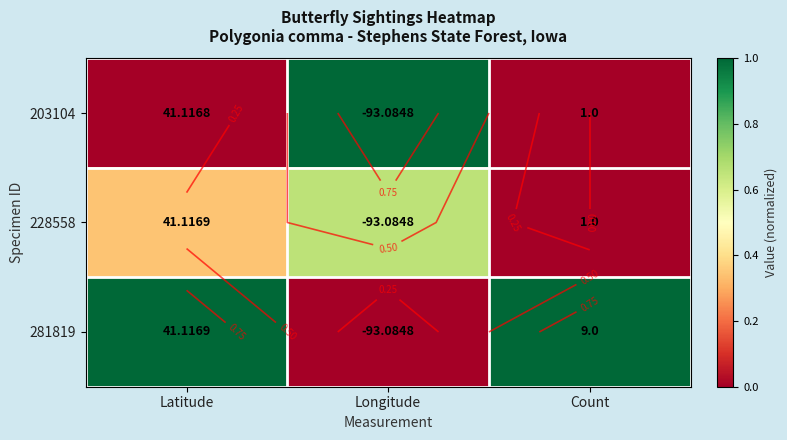

How many data points does each series have?

3